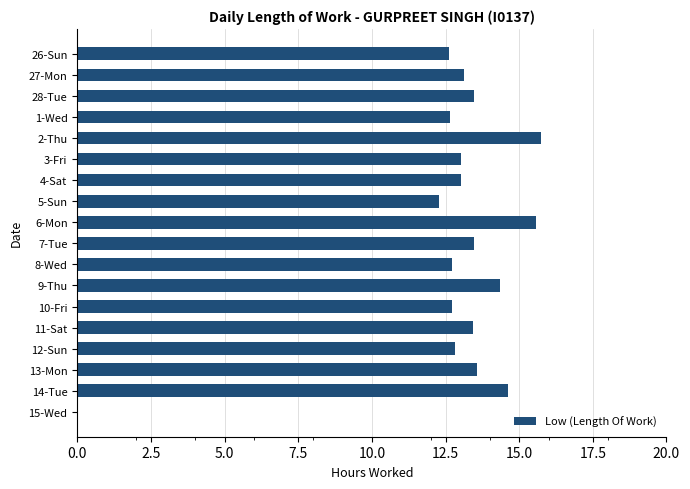

True or false: the data shows 12.3 at 5-Sun.

True